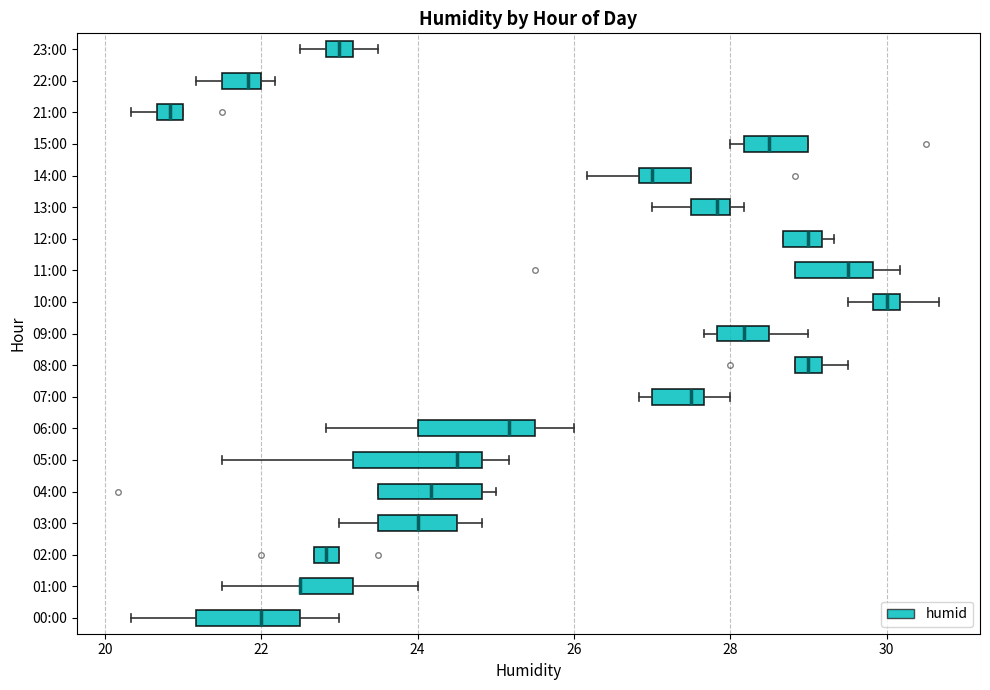

Where does the left whisker of the box for 03:00 end on the x-axis? The values are not printed on the chart, so give them approximately, as read against the axis.

23.0